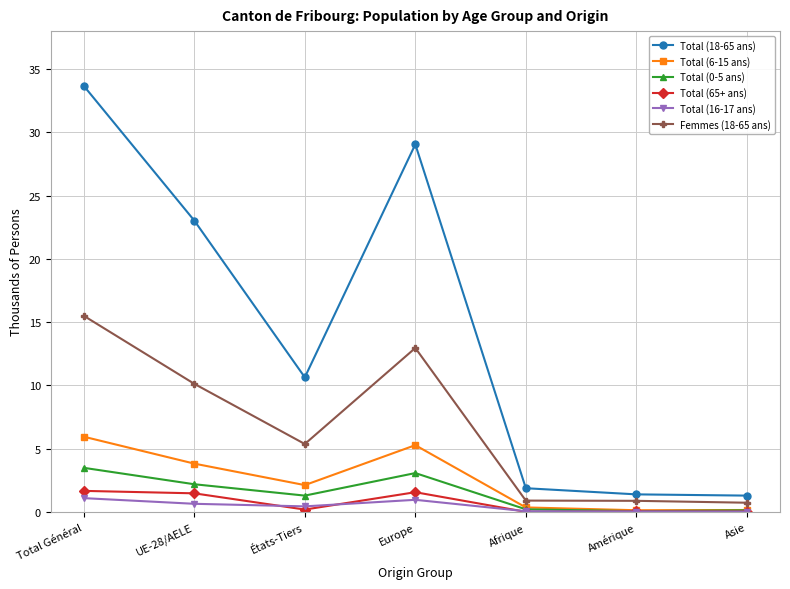

True or false: Total (65+ ans) and Total (18-65 ans) intersect in this chart.

False